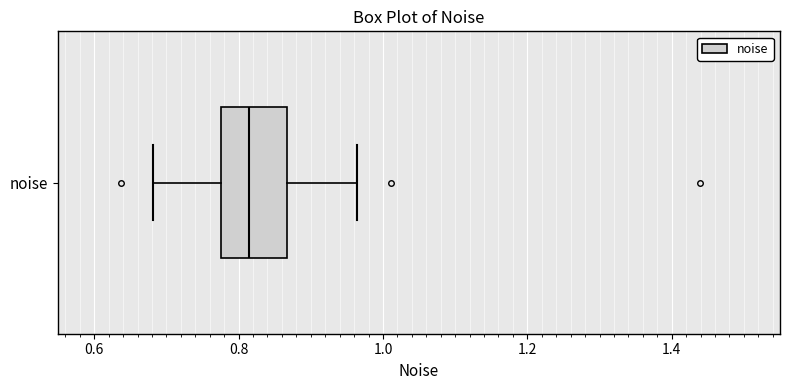

Where is the right edge of the box for noise on the x-axis? The values are not printed on the chart, so give them approximately, as read against the axis.

0.86